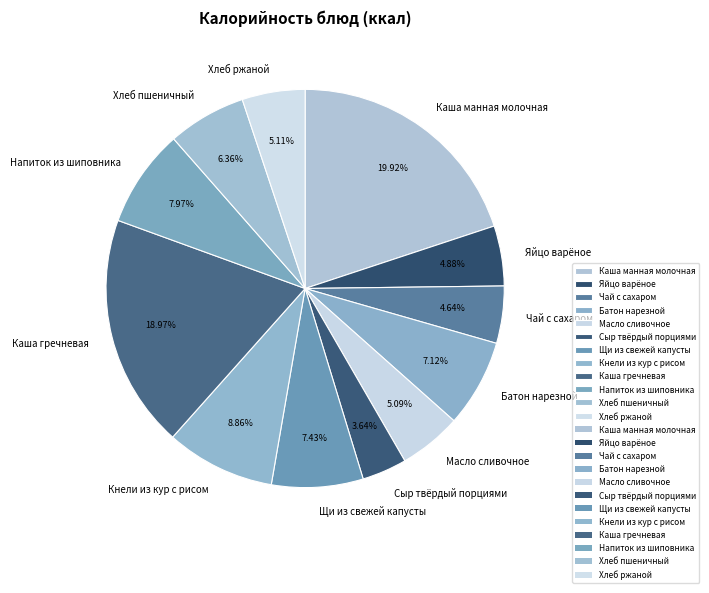

Count the number of slices in the pie.

12